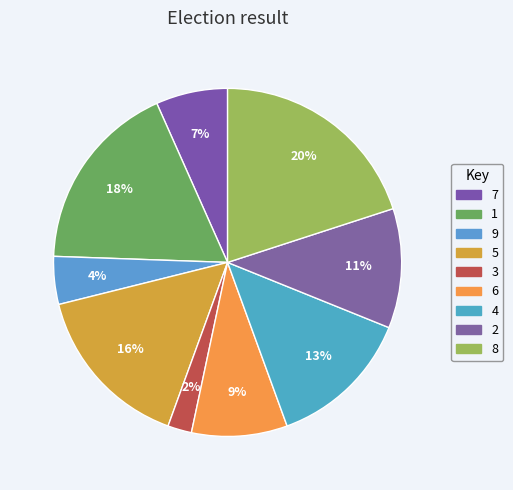

What percentage is the 2 slice, to the nearest percent?

11%